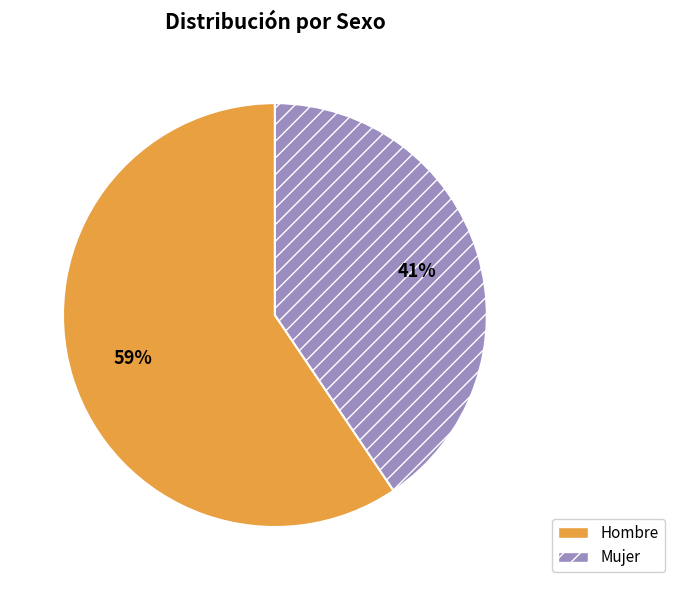

To the nearest percent, what is the average slice percentage?

50%